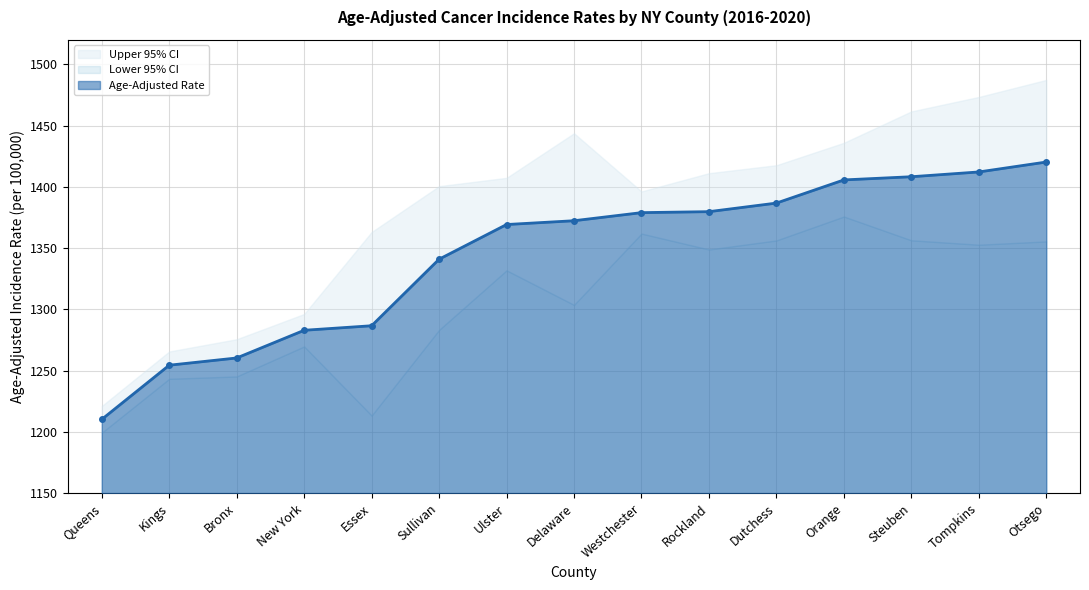

How many data points in Age-Adjusted Rate are less than 1372?

7